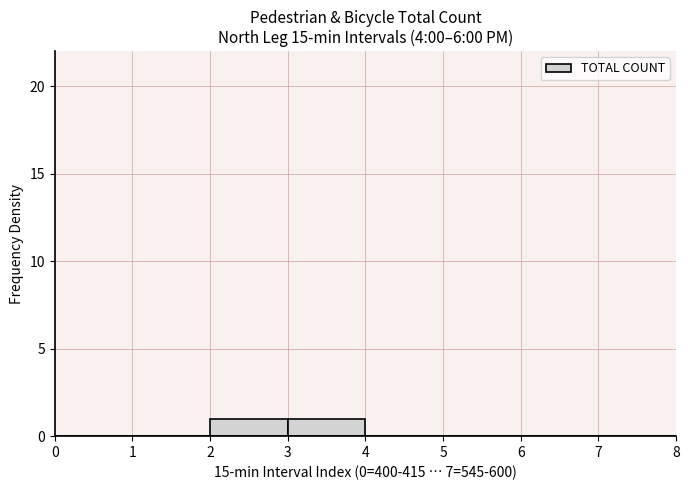

How tall is the bar that spans 2 to 3 on the x-axis? The values are not printed on the chart, so give them approximately, as read against the axis.

1